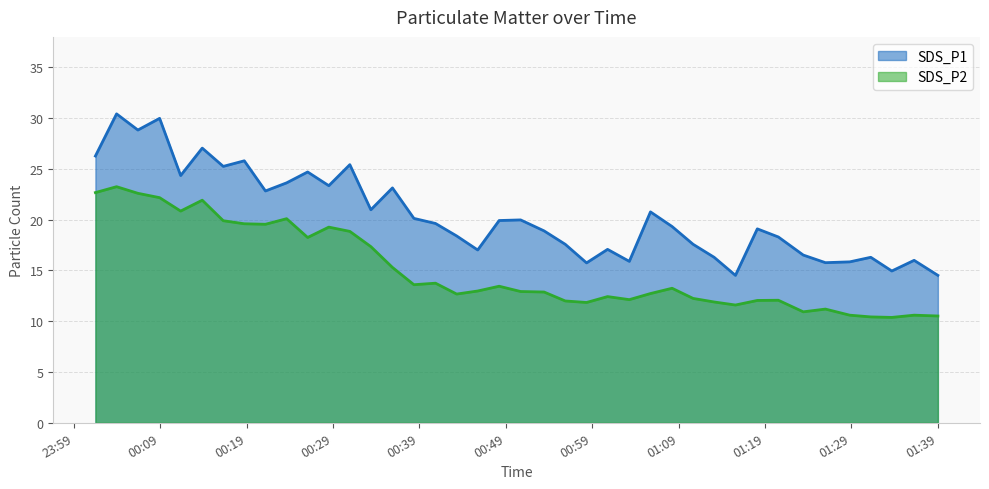

How many values in the SDS_P1 series exceed 19?

22